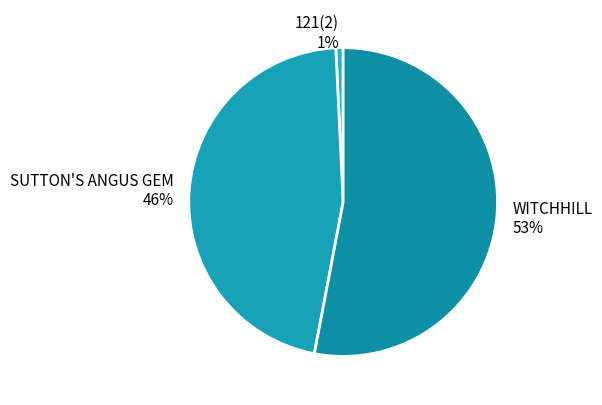

Is the sum of 121(2) and WITCHHILL greater than half?

Yes